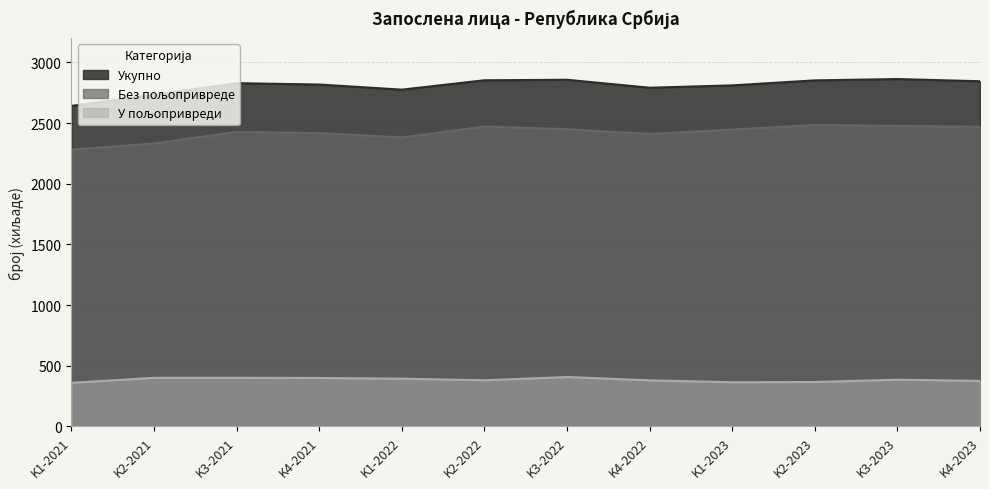

Reading left to right, what are all the values shown in this chart?

Укупно: 2641.1	2732.6	2828.3	2817.1	2774.9	2852.1	2856.3	2790.7	2810.1	2851.3	2862.2	2844.2
Без пољопривреде: 2281.3	2331.6	2427.1	2417.3	2380.9	2471.3	2448.7	2410.3	2445.6	2484.6	2476.6	2468.4
У пољопривреди: 359.8	401.0	401.2	399.8	394.0	380.8	407.6	380.4	364.5	366.7	385.6	375.8